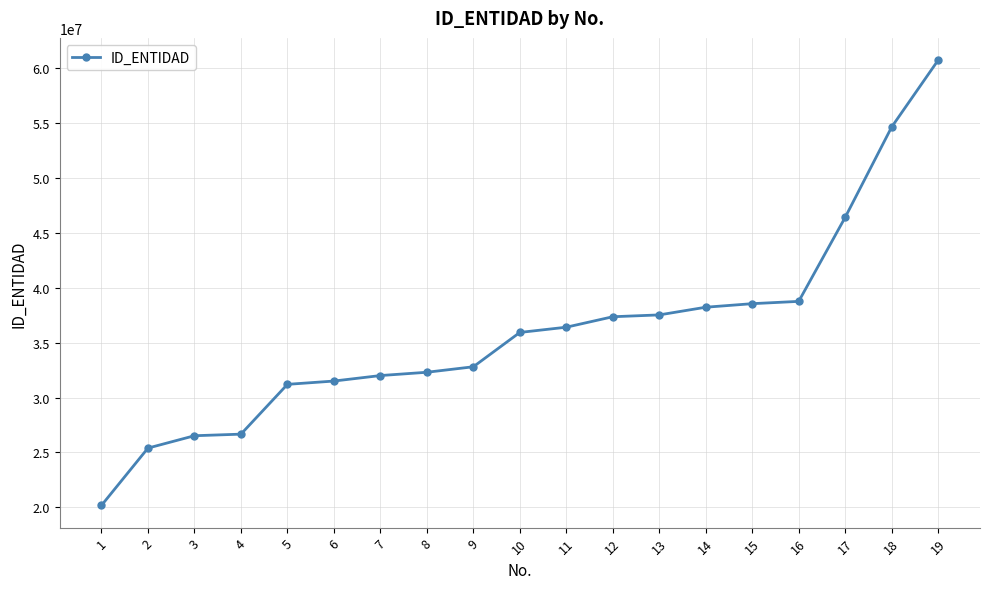

What is the change in value from 1 to 14?

+18030000